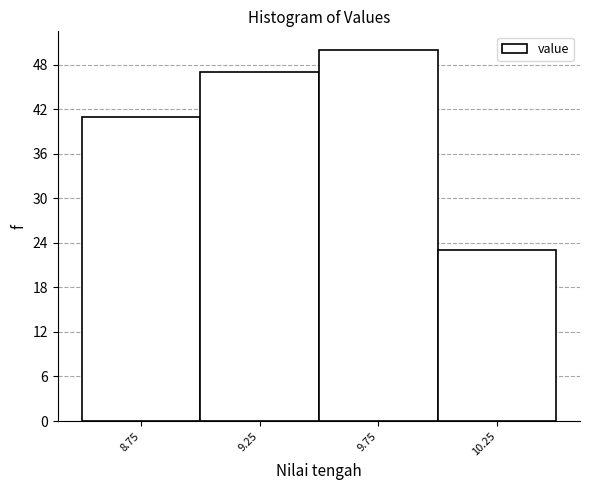

Reading left to right, list every bar in this chart as the range it spans on the x-axis followed by its height. The values are not printed on the chart, so give them approximately, as read against the axis.

8.5 to 9.0: 41
9.0 to 9.5: 47
9.5 to 10.0: 50
10.0 to 10.5: 23